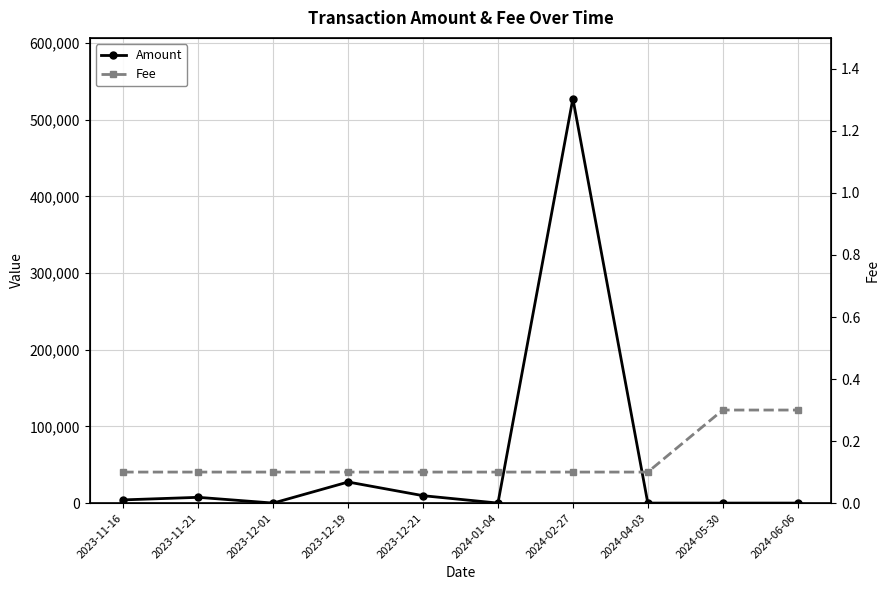

What is the total value across all series at 2023-11-16?

4166.8